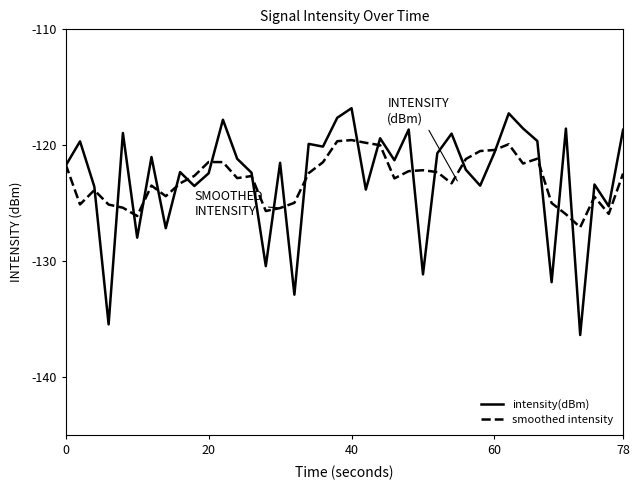

List the series in order of their peak value, highest first.

intensity(dBm), smoothed intensity